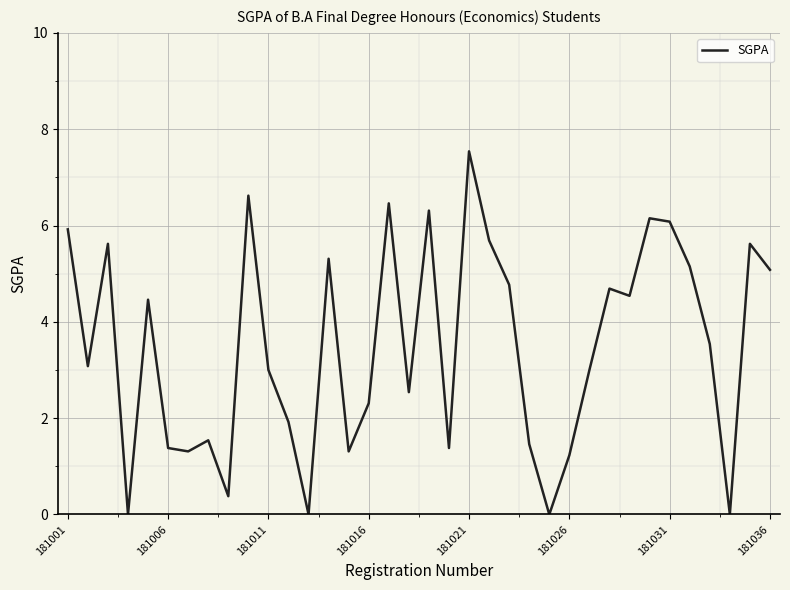

Reading right to left, extract all data points from this chart.

5.1	5.6	0.0	3.5	5.2	6.1	6.2	4.5	4.7	3.0	1.2	0.0	1.5	4.8	5.7	7.5	1.4	6.3	2.5	6.5	2.3	1.3	5.3	0.0	1.9	3.0	6.6	0.4	1.5	1.3	1.4	4.5	0.0	5.6	3.1	5.9